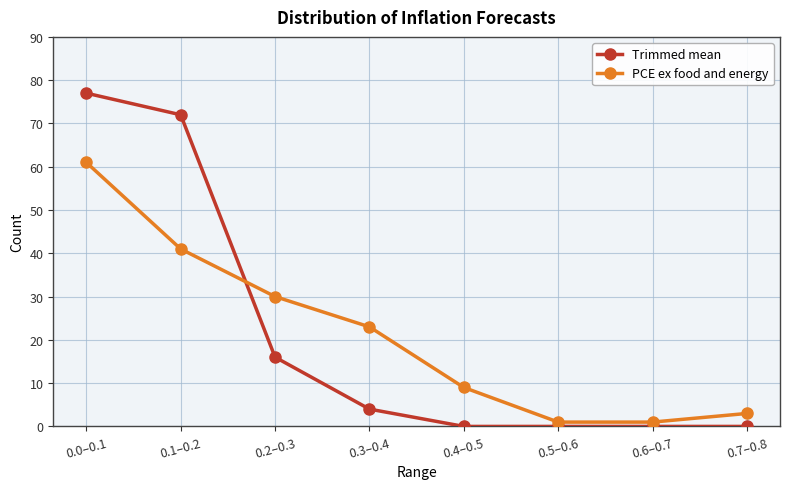

Rank the series at 0.1–0.2 from lowest to highest value.

PCE ex food and energy, Trimmed mean